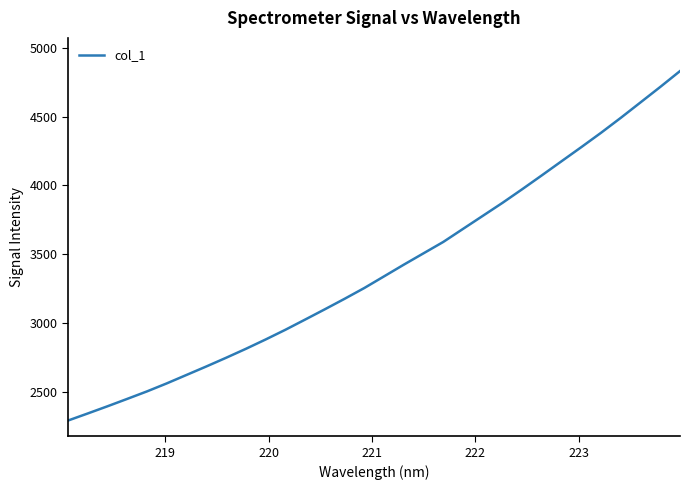

What is the difference between the maximum and minimum values?

2544.3